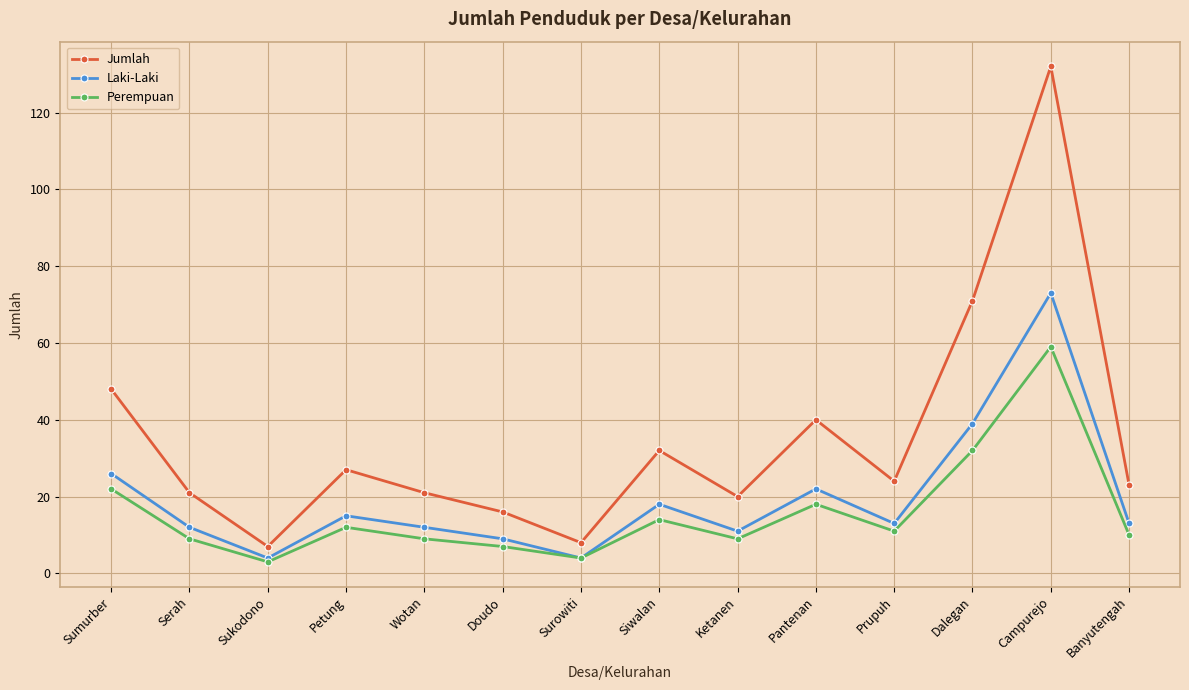

Does the chart display data point markers on the line(s)?

Yes